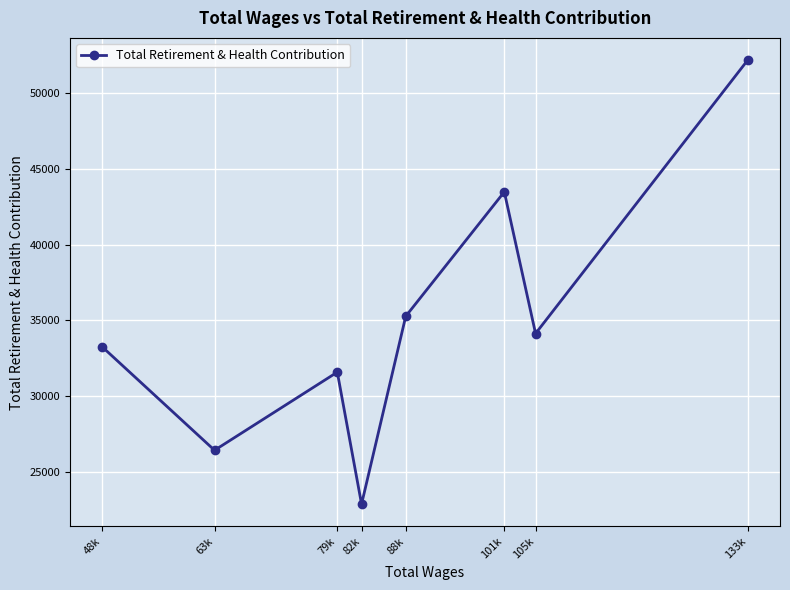

What is the maximum value shown in the chart?

52189